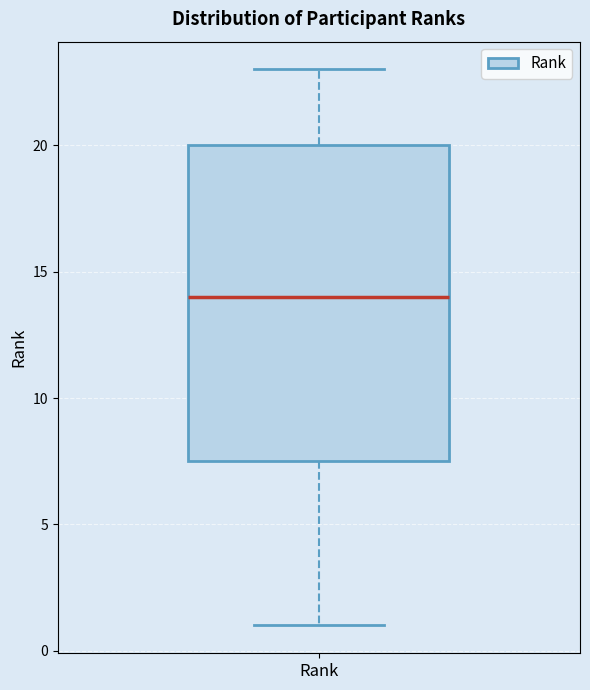

Transcribe this box plot: give where the median line is, the range the box spans, and where the two whiskers end, as read against the y-axis. The values are not printed on the chart, so give them approximately, as read against the axis.

median 14.0, box 7.5 to 20.0, whiskers 1.0 to 23.0